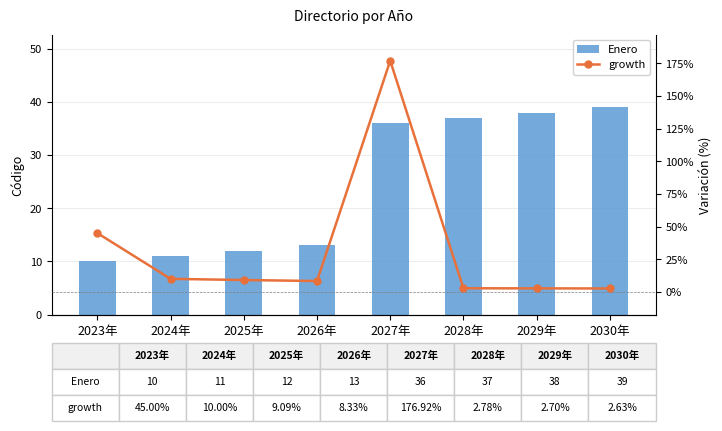

Reading left to right, transcribe all the data shown in this chart.

Enero: 10.0	11.0	12.0	13.0	36.0	37.0	38.0	39.0
growth: 45.0	10.0	9.1	8.3	176.9	2.8	2.7	2.6